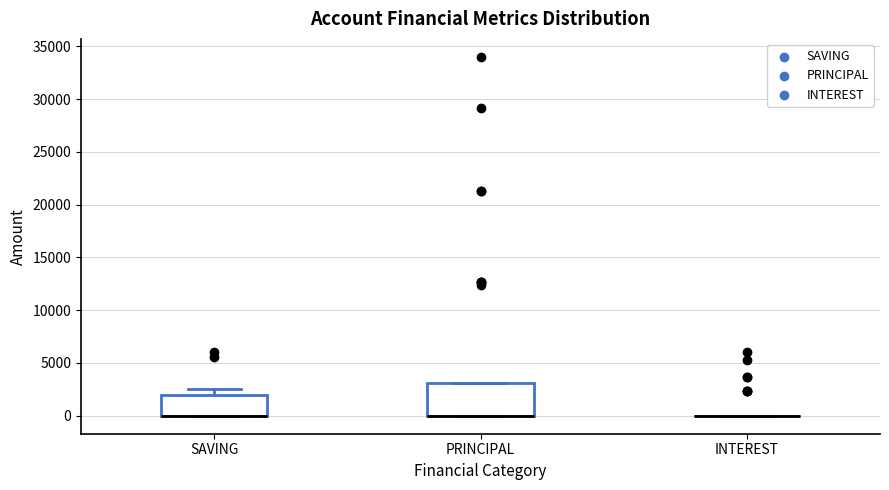

Which box is the tallest, from its lower edge to its upper edge?

PRINCIPAL